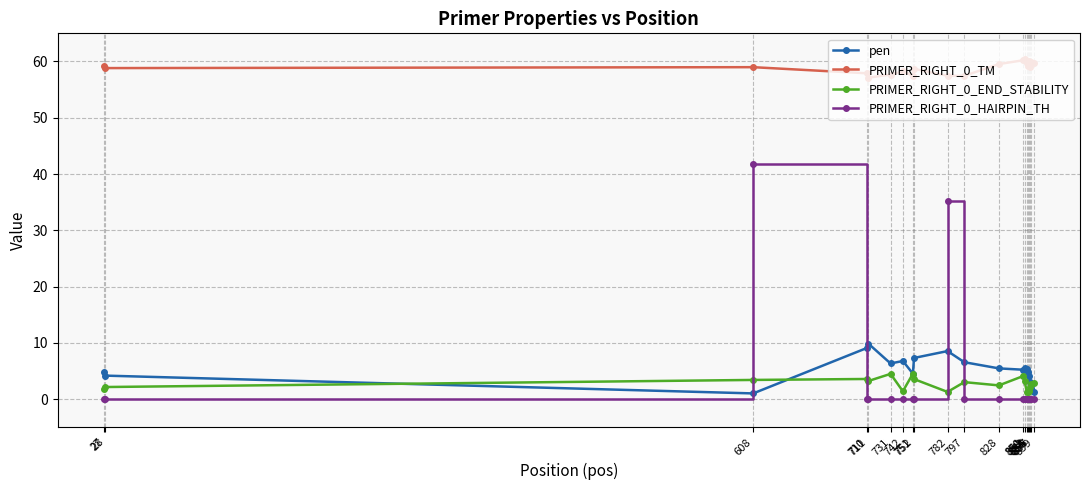

Which series has the largest range (max minus min)?

PRIMER_RIGHT_0_HAIRPIN_TH